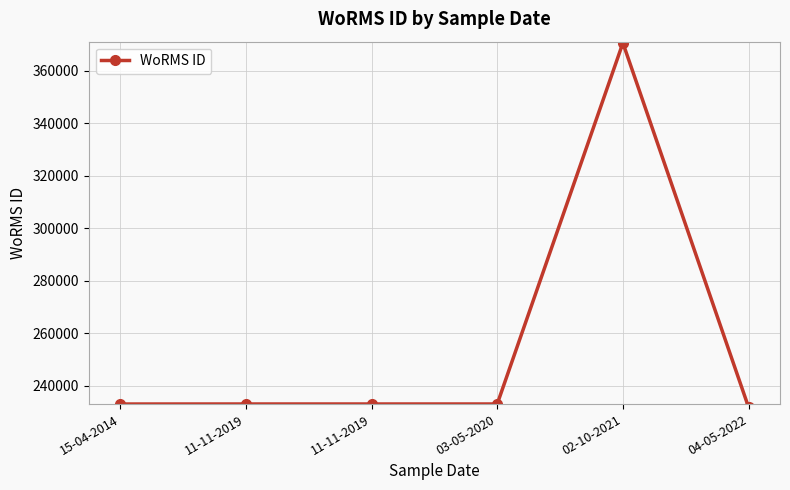

What is the label of the 3rd point from the left?

11-11-2019